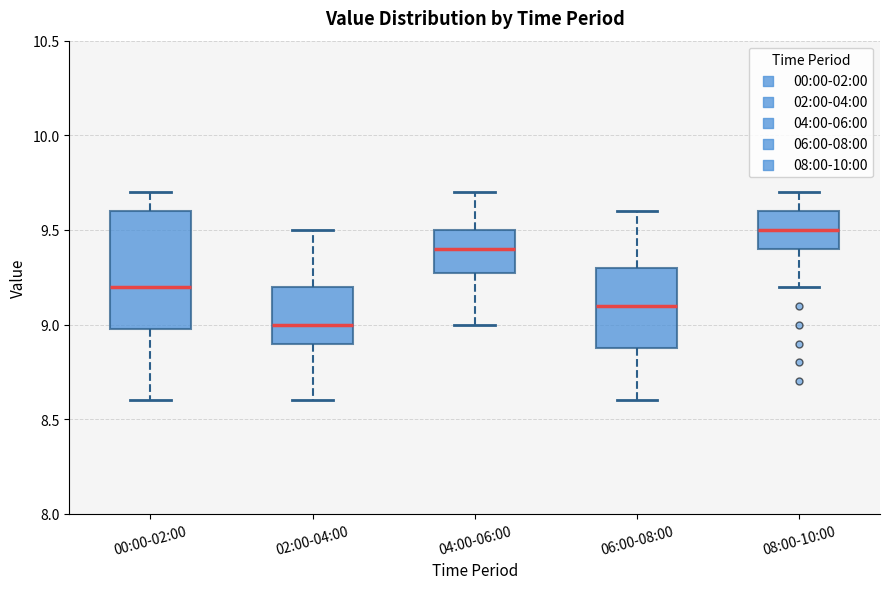

Where does the lower whisker of the box for 02:00-04:00 end on the y-axis? The values are not printed on the chart, so give them approximately, as read against the axis.

8.6